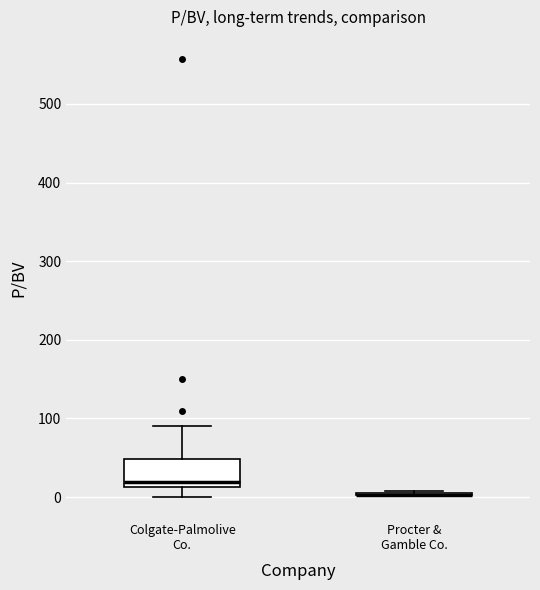

Reading left to right, transcribe this box plot: for each box, give where its median line is, the range the box spans, and where its two whiskers end, as read against the y-axis. The values are not printed on the chart, so give them approximately, as read against the axis.

Colgate-Palmolive Co.: median 20, box 10 to 50, whiskers 0 to 90
Procter & Gamble Co.: box collapsed to a line at 0, whiskers 0 to 10